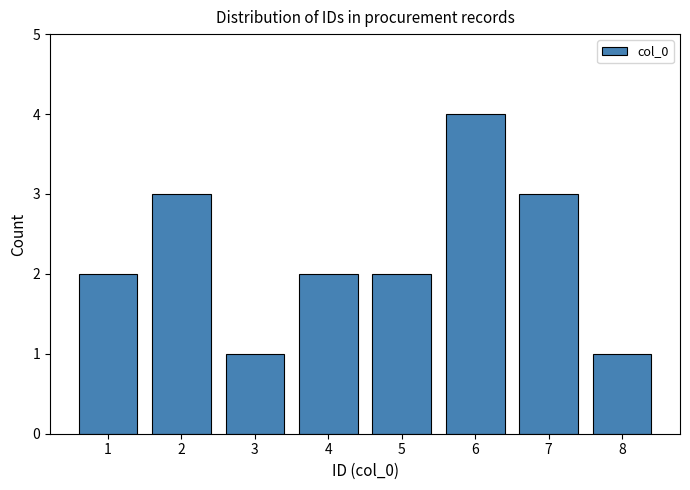

Reading right to left, what are all the values shown in this chart?

8=1	7=3	6=4	5=2	4=2	3=1	2=3	1=2